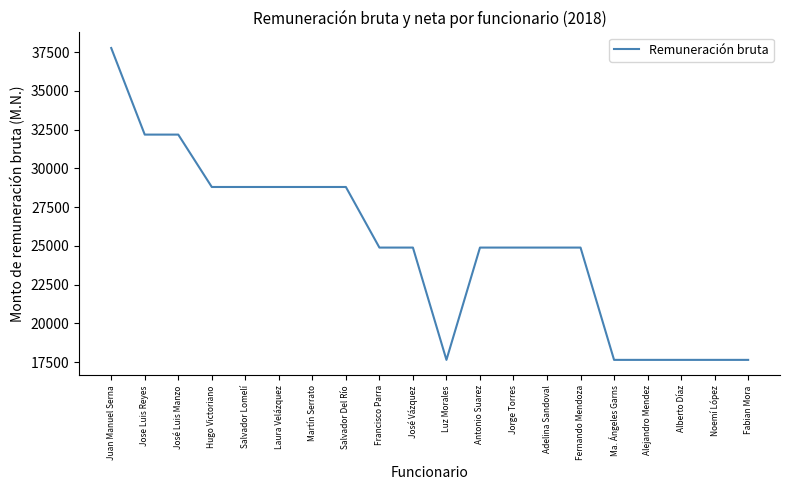

What is the greatest value displayed?

37758.4